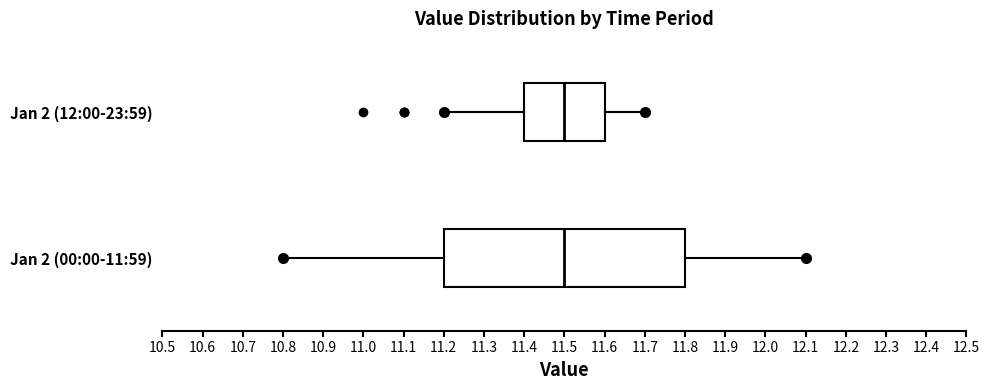

Reading bottom to top, transcribe this box plot: for each box, give where its median line is, the range the box spans, and where its two whiskers end, as read against the x-axis. The values are not printed on the chart, so give them approximately, as read against the axis.

Jan 2 (00:00-11:59): median 11.5, box 11.2 to 11.8, whiskers 10.8 to 12.1
Jan 2 (12:00-23:59): median 11.5, box 11.4 to 11.6, whiskers 11.2 to 11.7